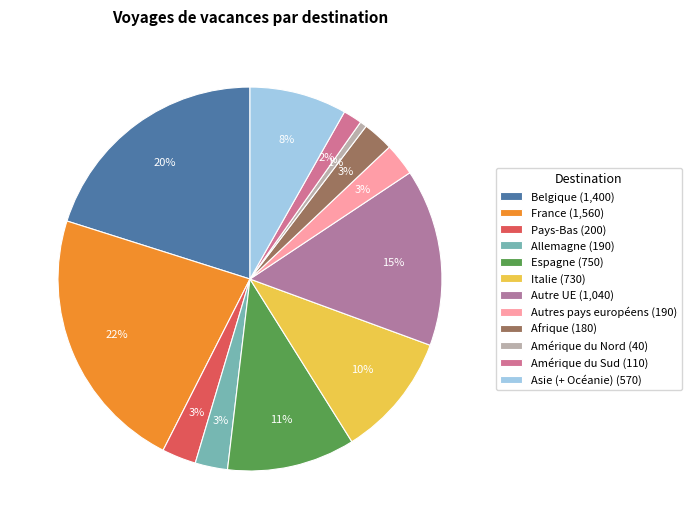

Which slice is the smallest?

Amérique du Nord